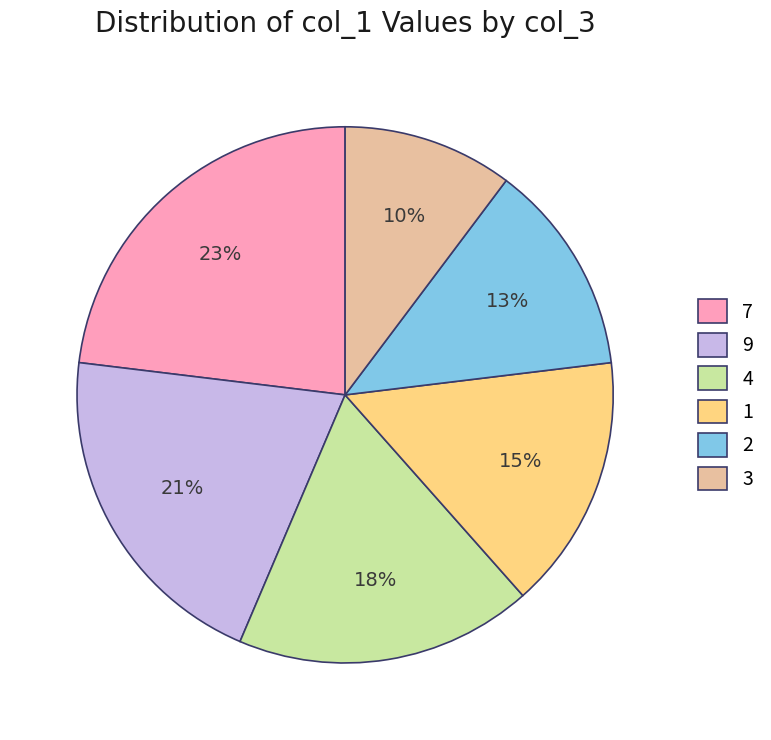

What is the ratio of the value at 2 to the value at 9?

0.6